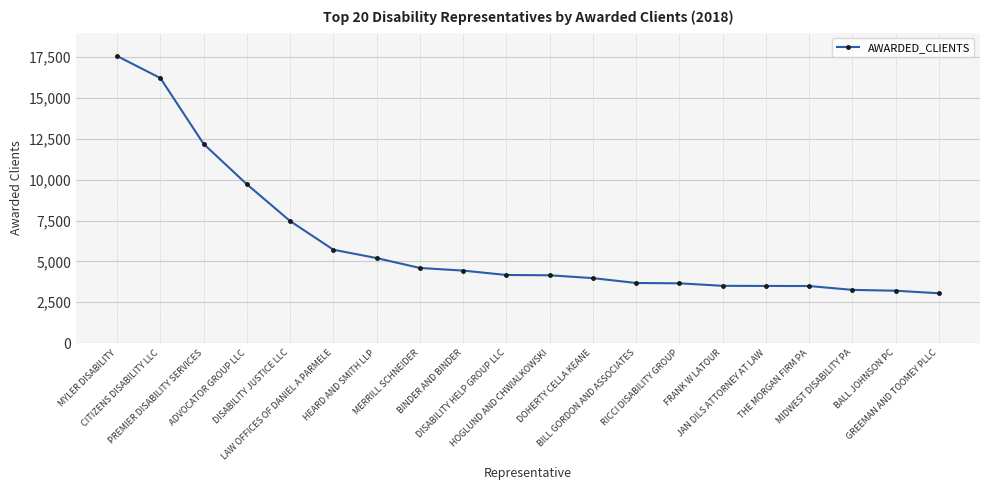

What is the approximate value at THE MORGAN FIRM PA, to the nearest 50?

3500